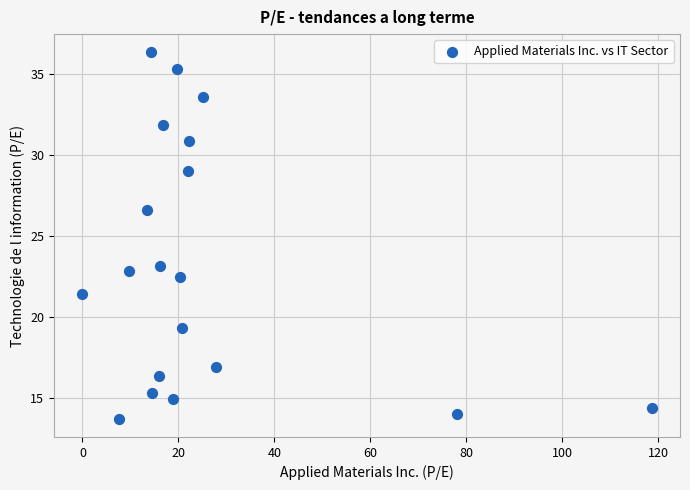

What Y value in the scatter plot is closest to 25?

26.6